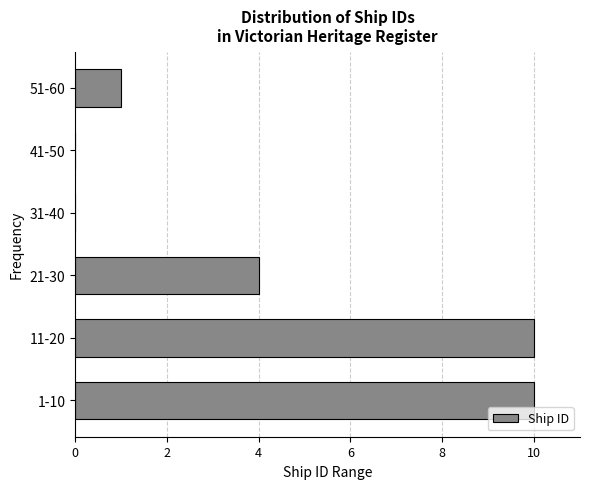

Reading bottom to top, what are all the values shown in this chart?

1-10=10	11-20=10	21-30=4	31-40=0	41-50=0	51-60=1